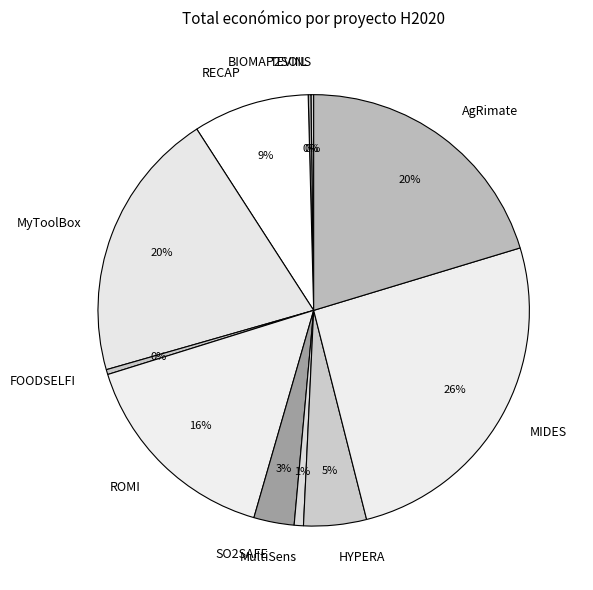

What is the largest slice in the pie chart?

MIDES